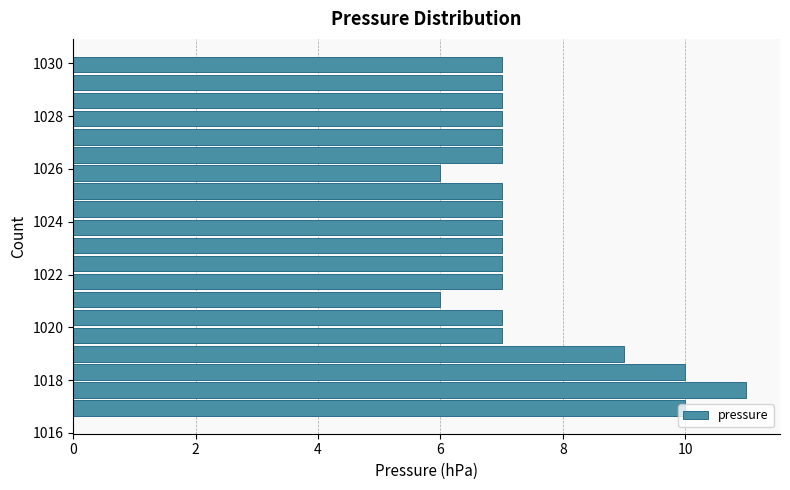

Read against the y-axis, roughly where is the centre of the longest bar?

1017.6